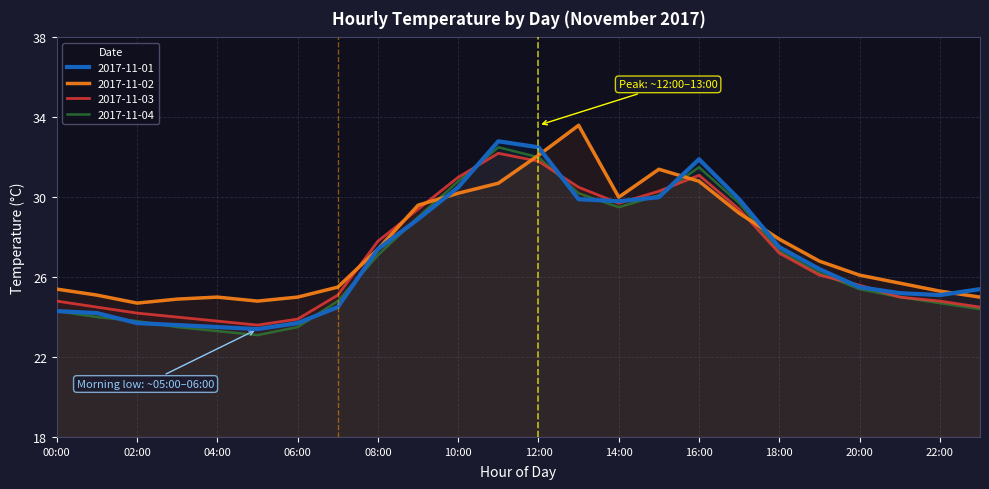

Which label corresponds to the largest value in the chart?

13:00